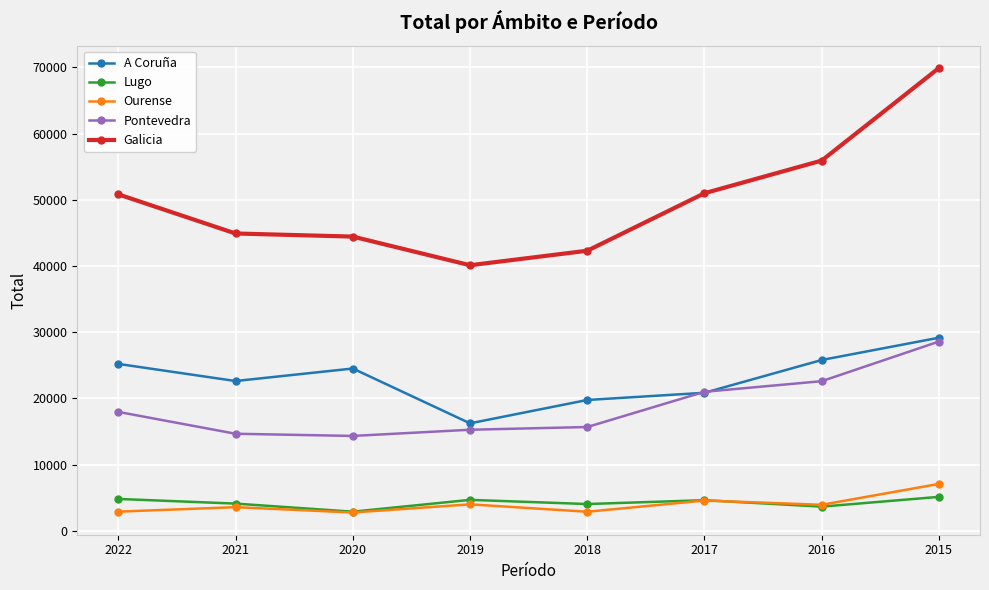

At which label does A Coruña first exceed 24505?

2022